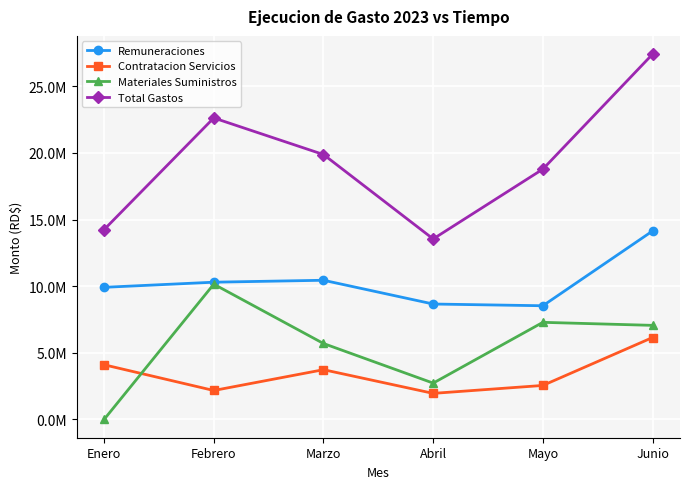

True or false: Materiales Suministros and Remuneraciones cross at least once.

False